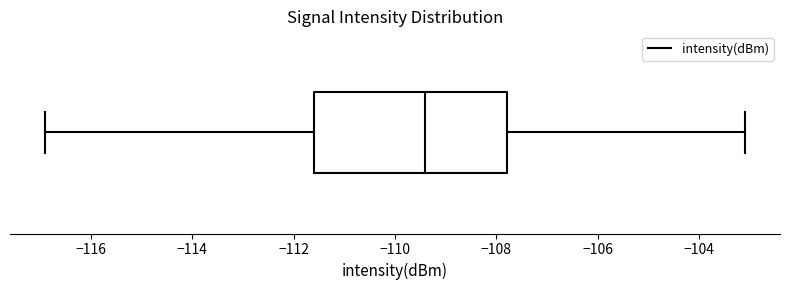

Read this box plot against the x-axis: the position of the median line, the range covered by the box, and the ends of both whiskers. The values are not printed on the chart, so give them approximately, as read against the axis.

median -109.4, box -111.6 to -107.8, whiskers -116.8 to -103.0